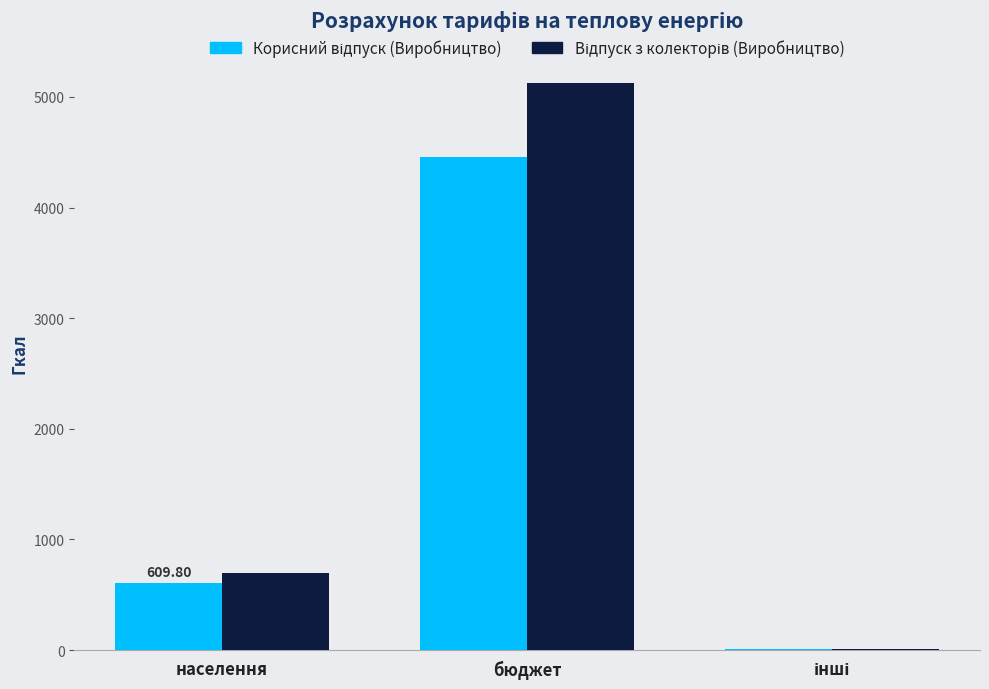

Which category has the highest value across all series?

бюджет